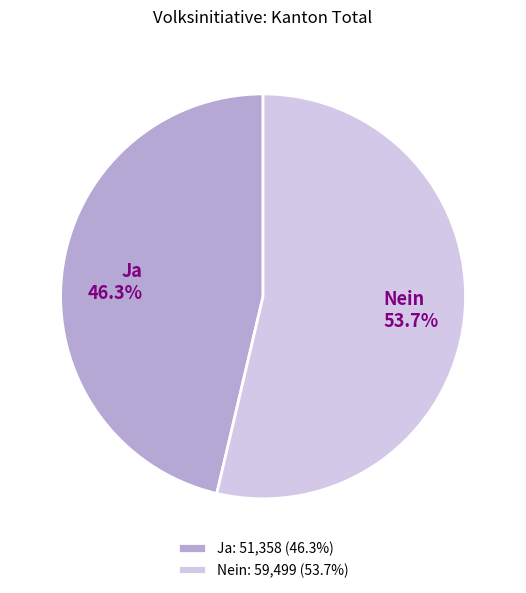

What is the smallest slice in the pie chart?

Ja